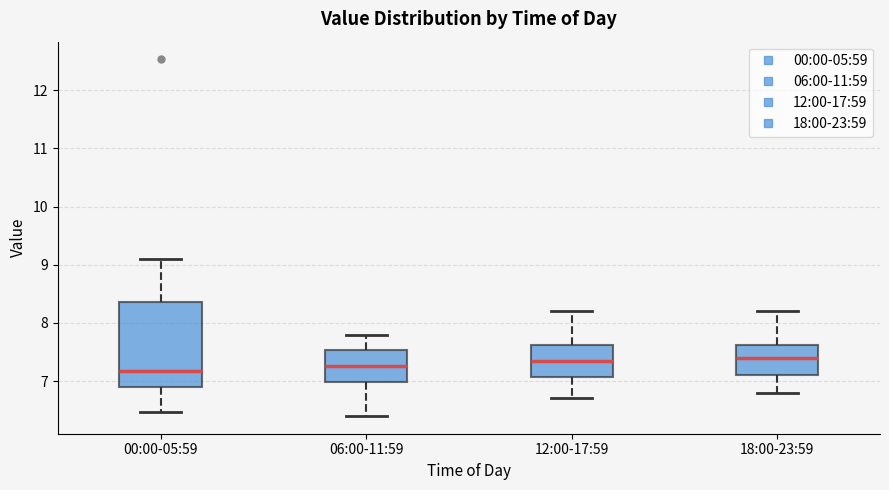

Where is the upper edge of the box for 12:00-17:59 on the y-axis? The values are not printed on the chart, so give them approximately, as read against the axis.

7.6